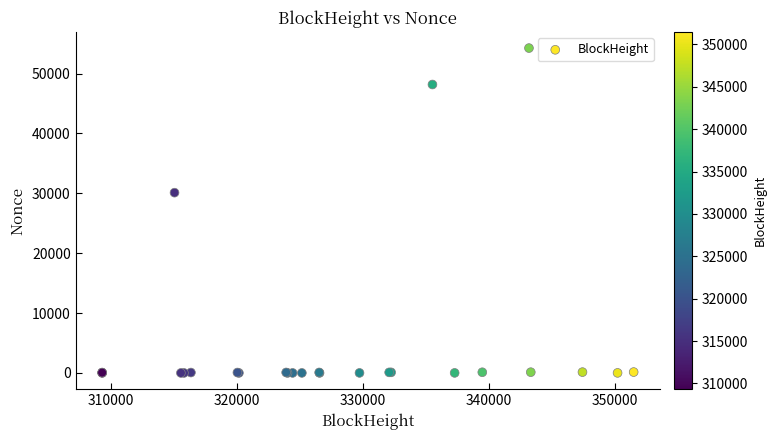

What Y value in the scatter plot is closest to 27125?

30107